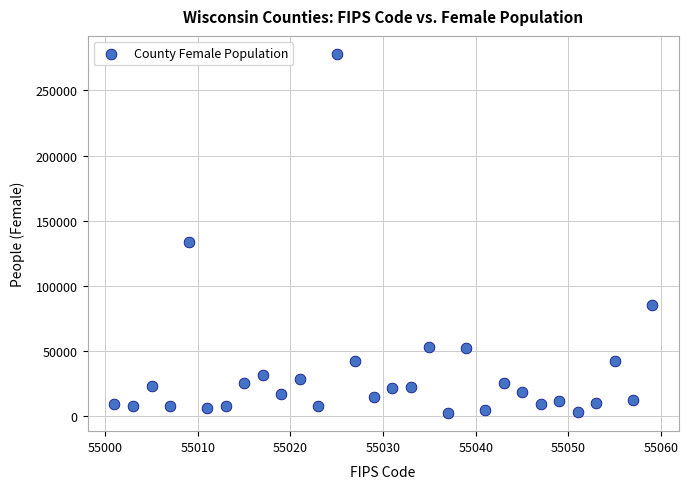

What Y value in the scatter plot is closest to 140130?

133979